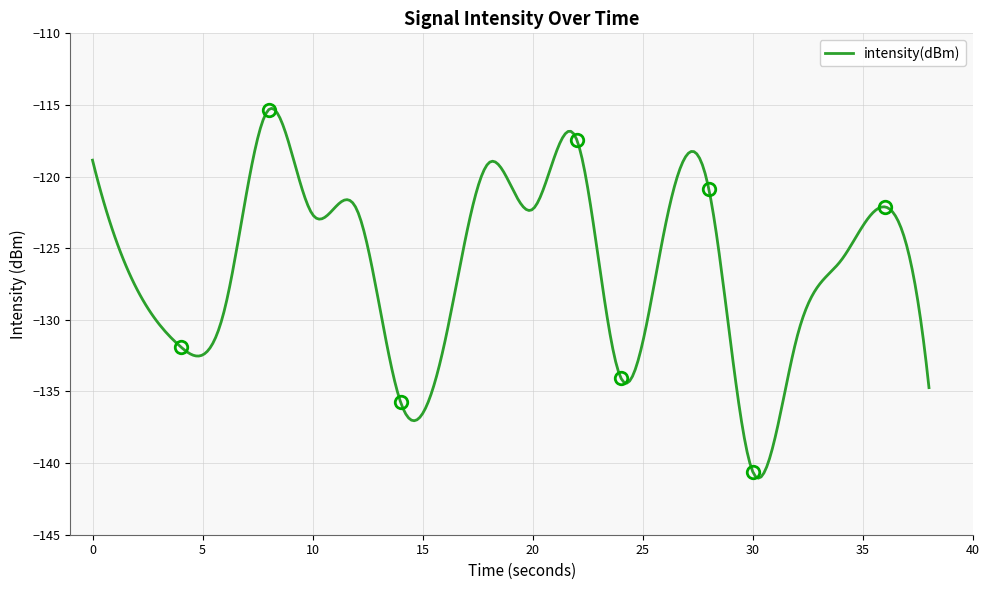

What is the smallest value displayed?

-141.1